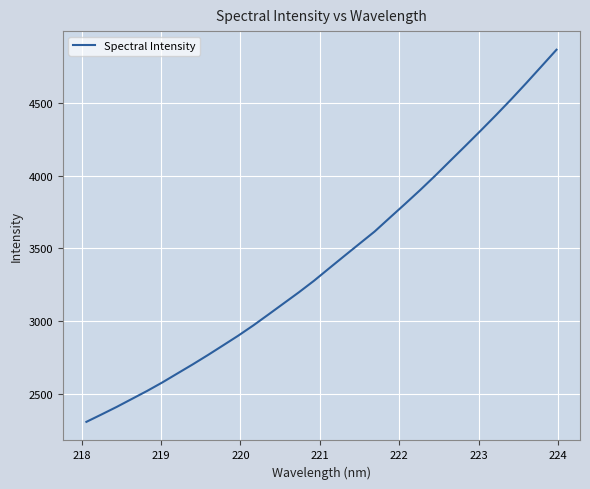

What is the difference between the maximum and minimum values?

2562.0